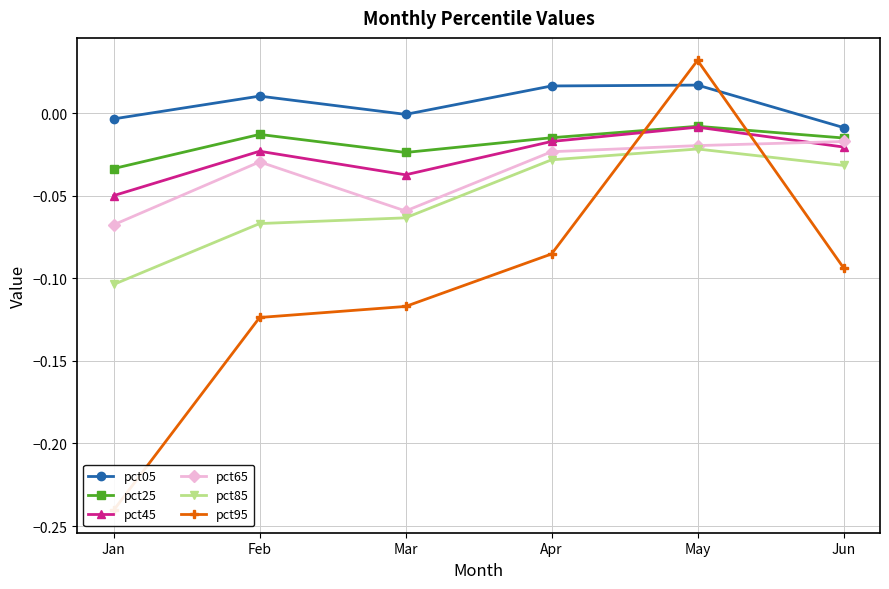

What is the value of the pct95 point at the 1st from the left?

-0.2